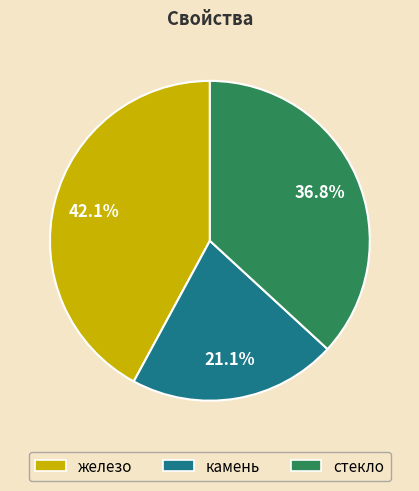

Rank the categories by value from highest to lowest.

железо, стекло, камень